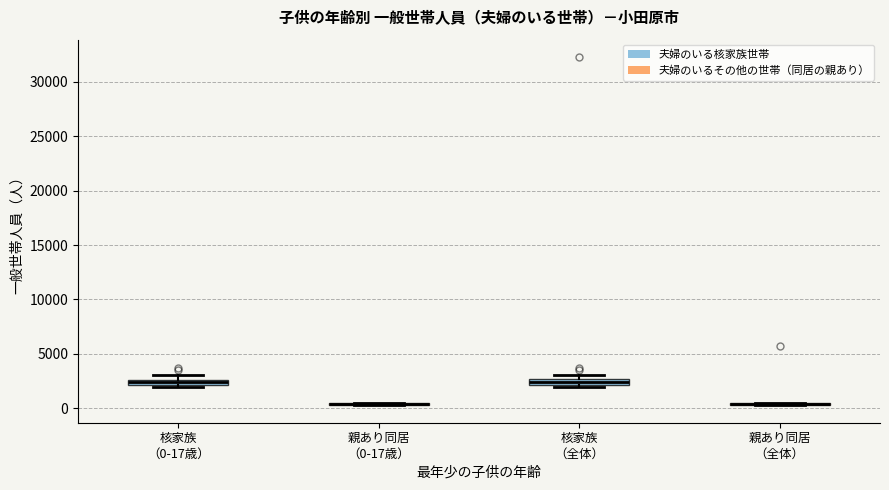

Where does the upper whisker of the box for 核家族 （0-17歳） end on the y-axis? The values are not printed on the chart, so give them approximately, as read against the axis.

3000